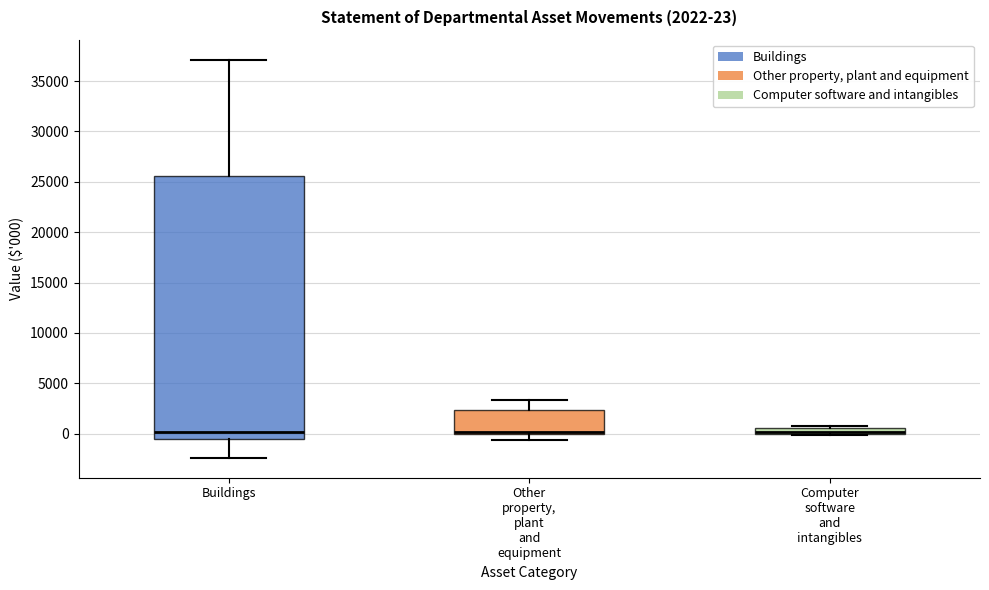

Which box is the tallest, from its lower edge to its upper edge?

Buildings